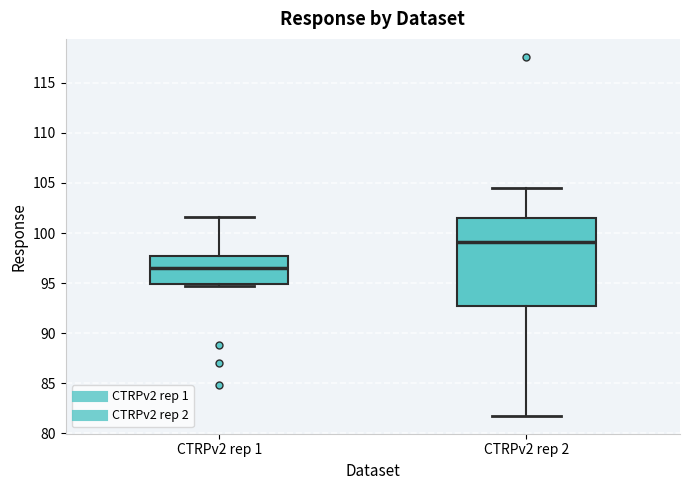

Reading left to right, read every box against the y-axis: the position of its median line, the range the box covers, and the ends of its whiskers. The values are not printed on the chart, so give them approximately, as read against the axis.

CTRPv2 rep 1: median 96.5, box 95.0 to 98.0, whiskers 94.5 to 101.5
CTRPv2 rep 2: median 99.0, box 92.5 to 101.5, whiskers 81.5 to 104.5